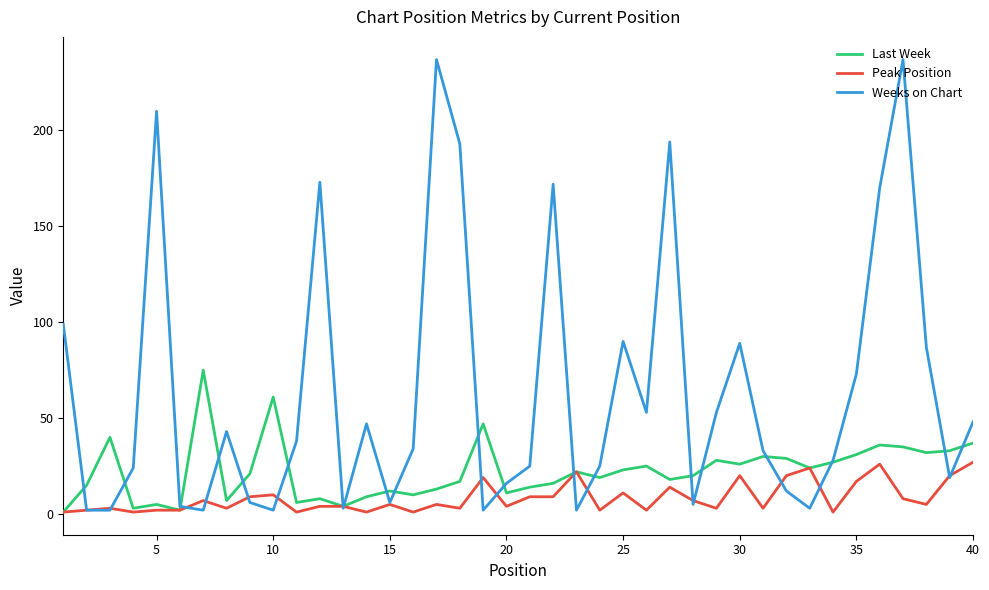

How many series are shown in this chart?

3